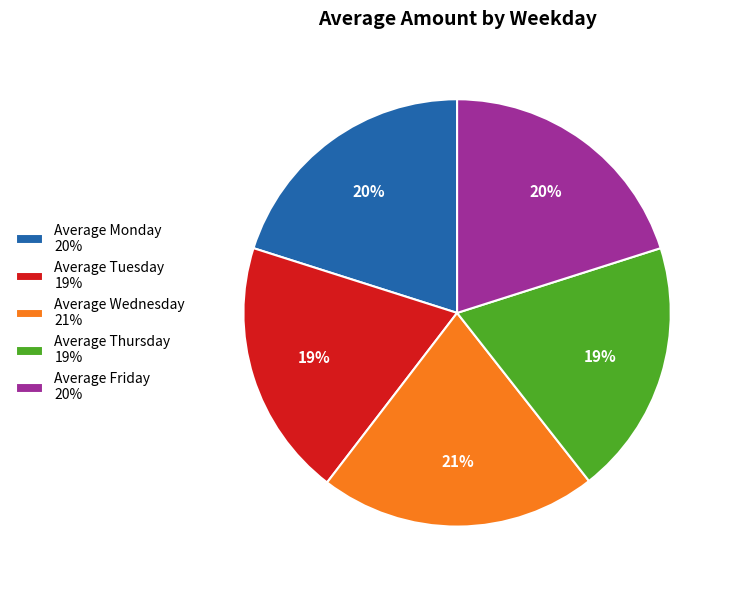

To the nearest percent, what percentage of the pie is Average Friday?

20%